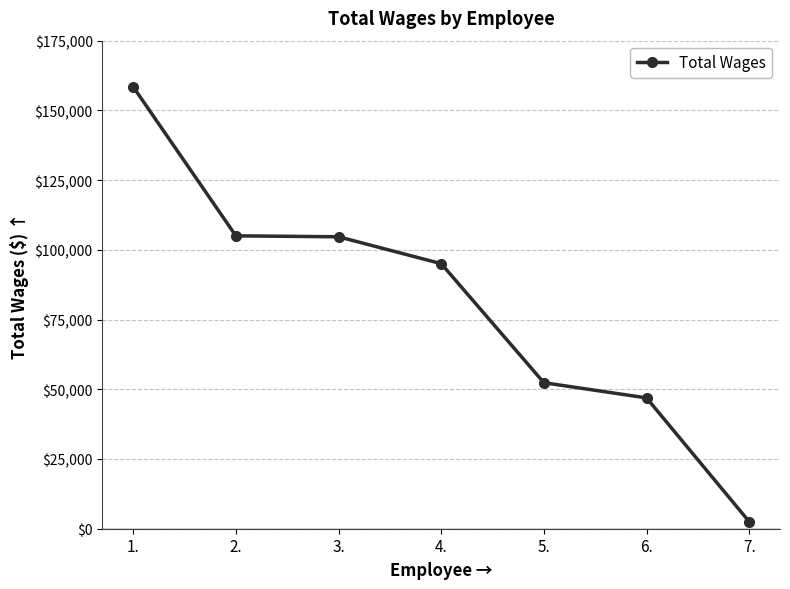

What is the sum of all values?

564981.9